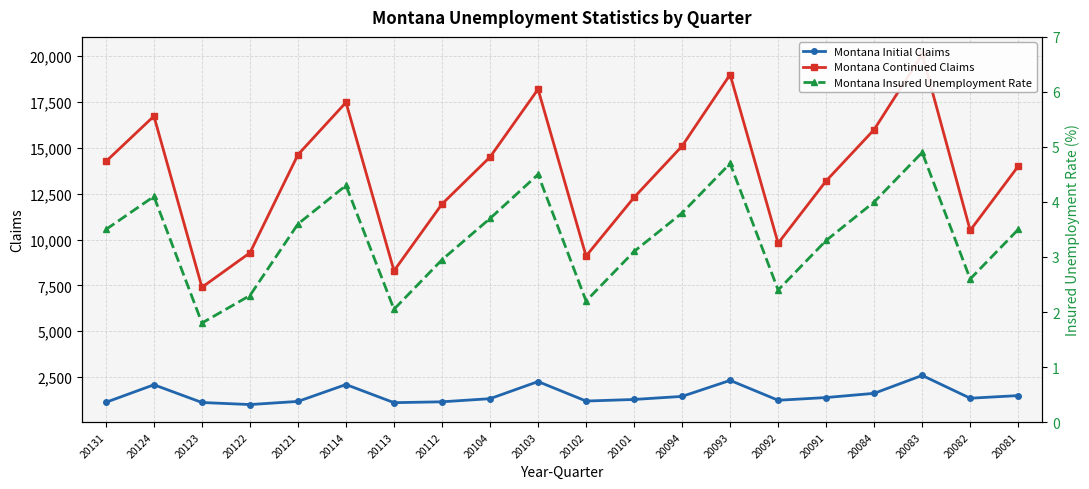

What value does the Montana Continued Claims series have at 20094?

15100.0